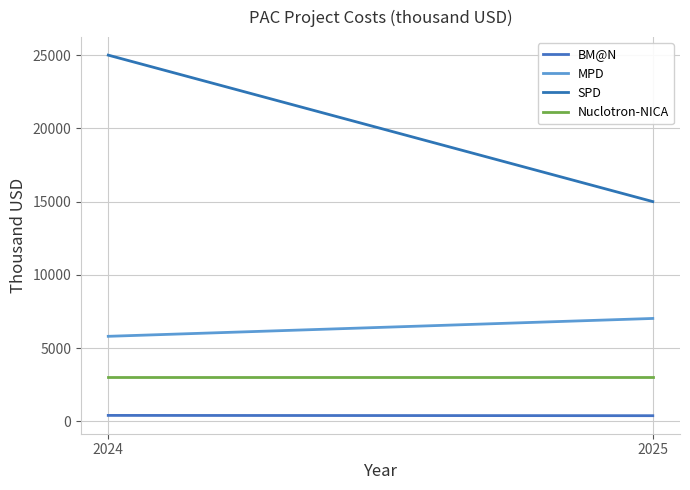

Reading left to right, list all the values displayed in this chart.

BM@N: 2024=400	2025=380
MPD: 2024=5800	2025=7020
SPD: 2024=25000	2025=15000
Nuclotron-NICA: 2024=3000	2025=3000